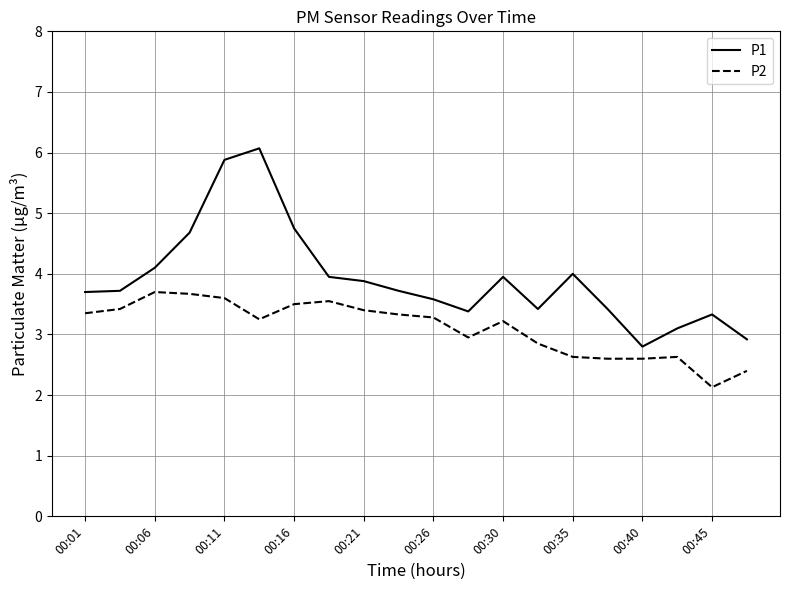

True or false: P1 has more than 2 interior local peaks.

True